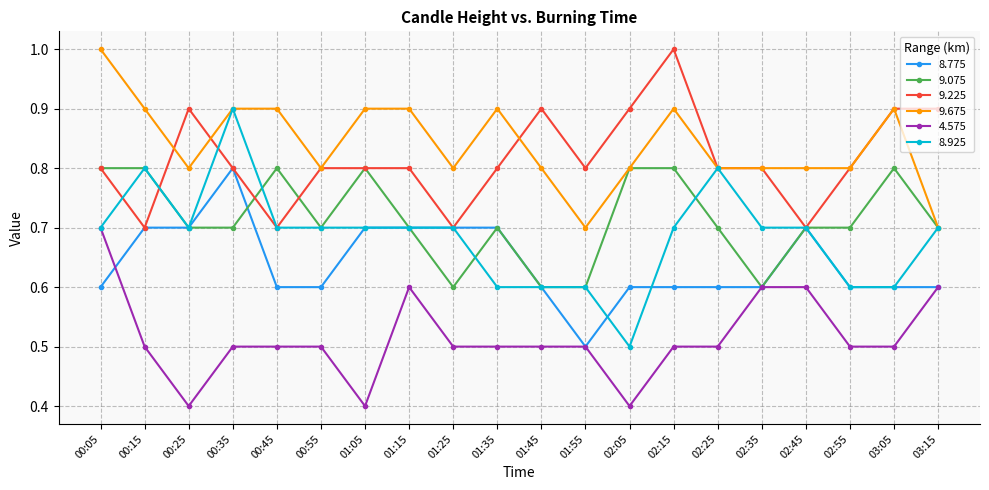

What is the sum of the 9.675 values at 01:25 and 02:05?

1.6